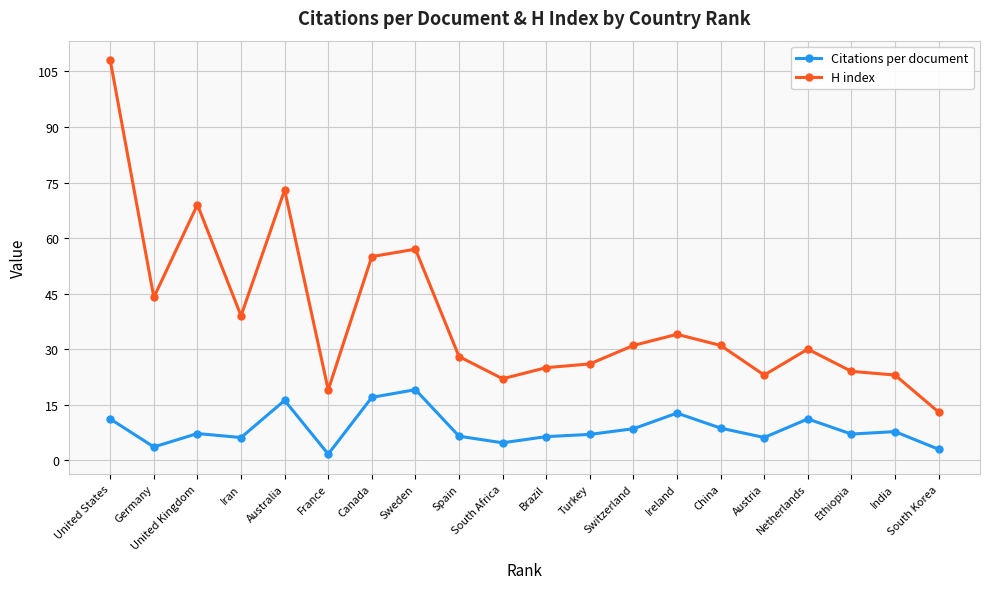

Is the value of H index at Australia greater than the value of Citations per document at Ireland?

Yes